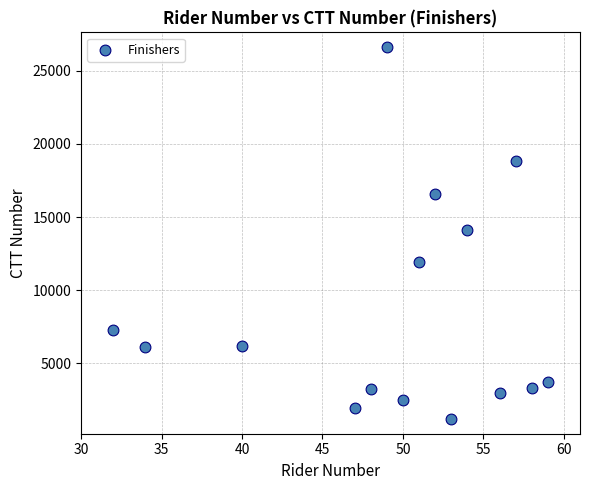

What is the range of Y values (max minus min)?

25423